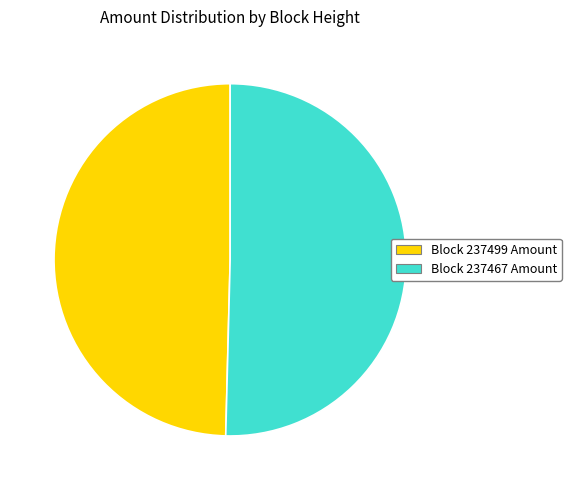

Is there any slice that represents more than half of the pie?

Yes